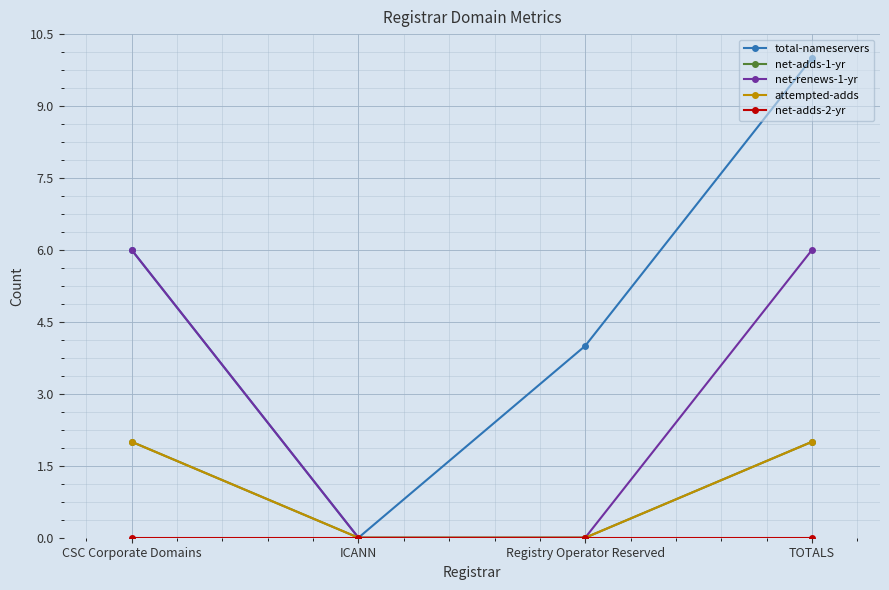

What is the sum of the net-adds-1-yr values at TOTALS and ICANN?

2